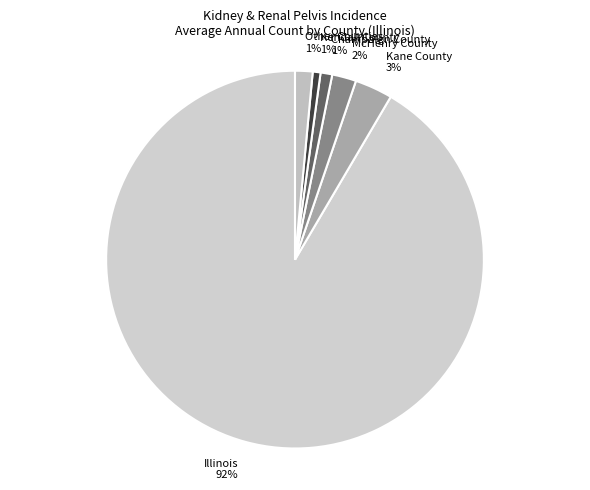

Which category accounts for the majority?

Illinois 92%